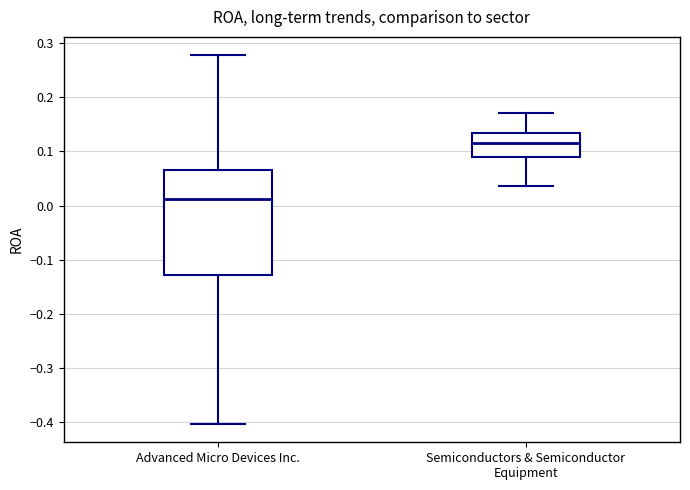

Comparing the boxes themselves (not the whiskers), which one is the tallest?

Advanced Micro Devices Inc.